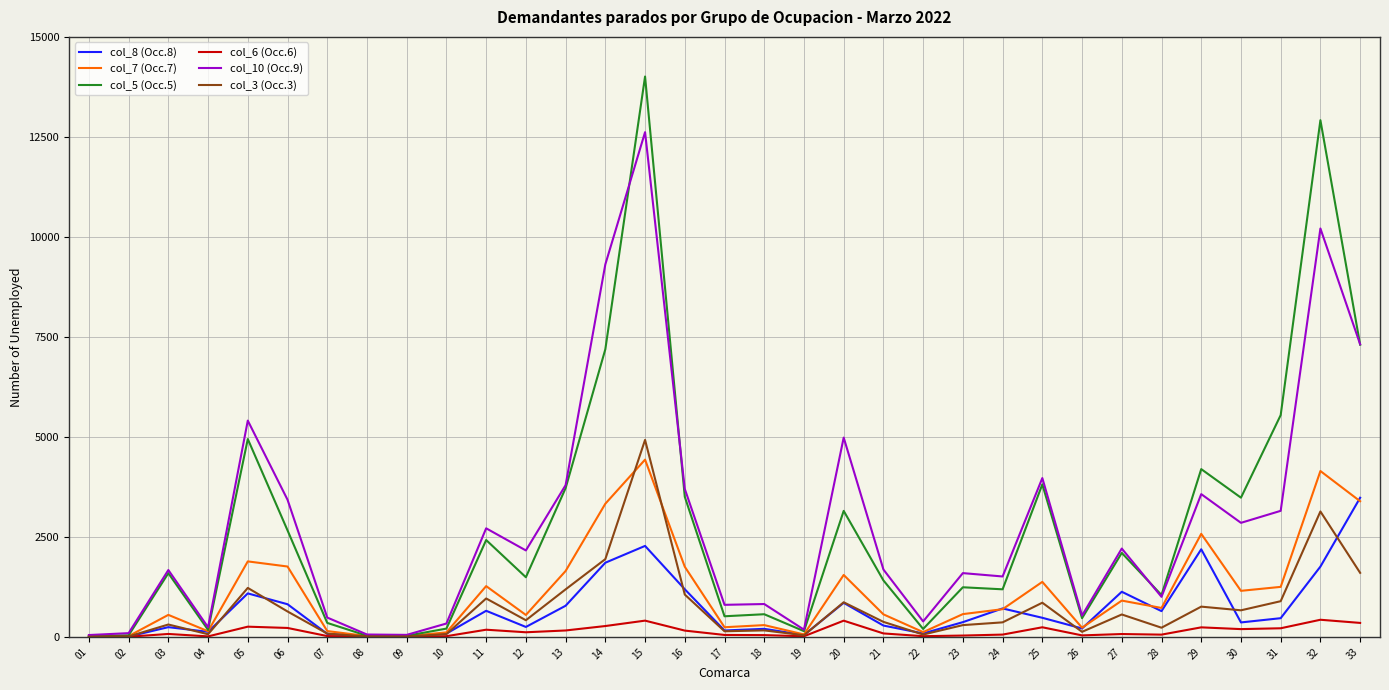

Which series changed the most between 12 and 16?

col_5 (Occ.5)